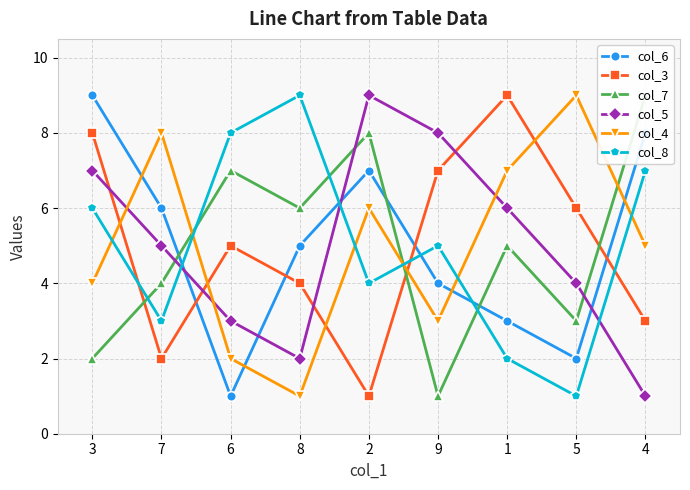

What is the label of the 4th point from the right?

9